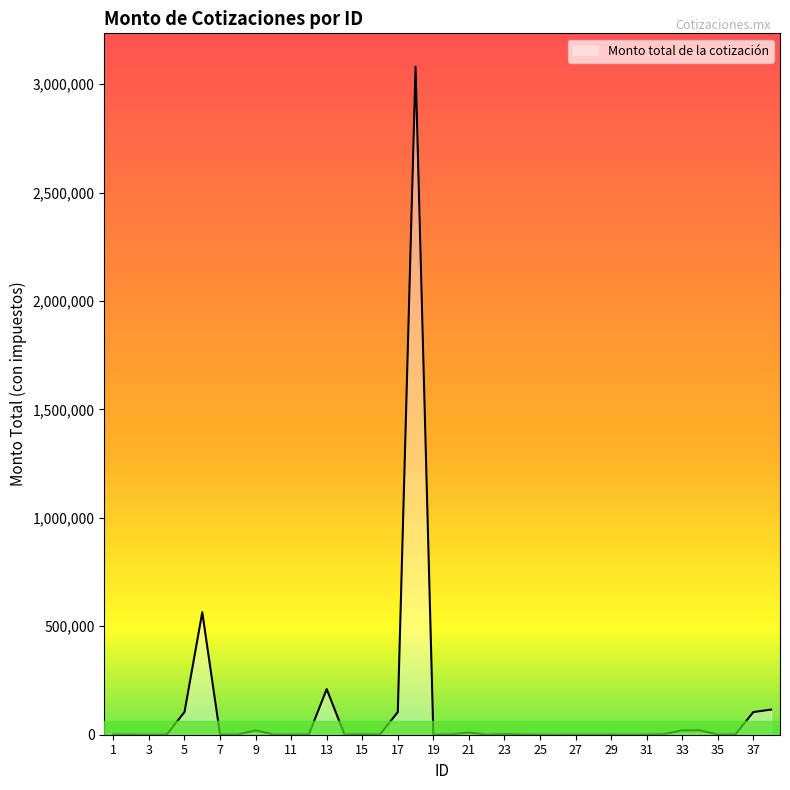

What is the difference between the maximum and minimum values?

3079924.0